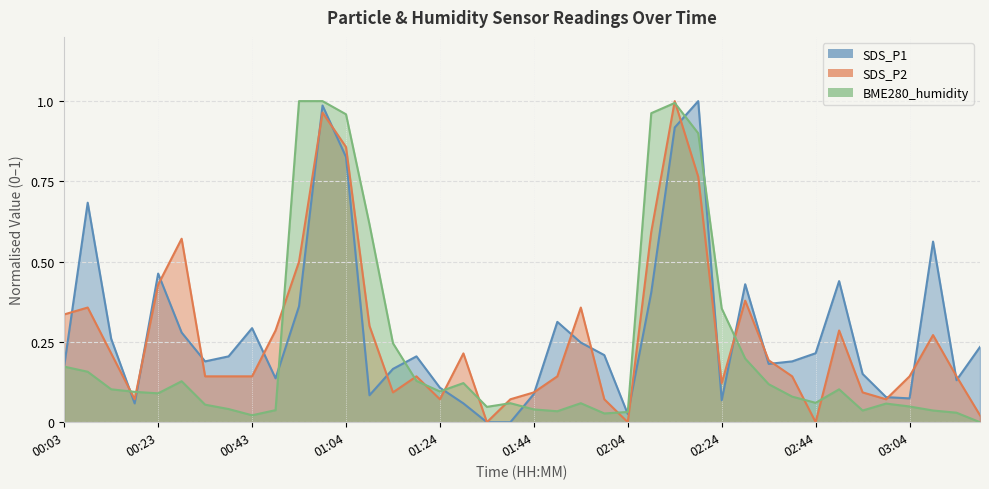

True or false: SDS_P1 and SDS_P2 intersect in this chart.

True